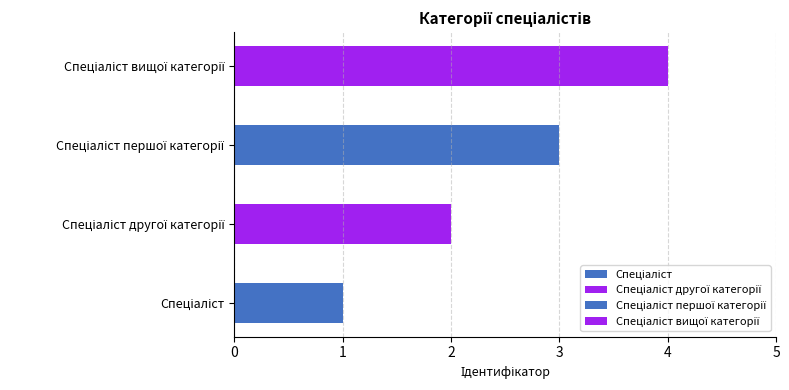

At which category does the chart reach its peak across all series?

Спеціаліст вищої категорії